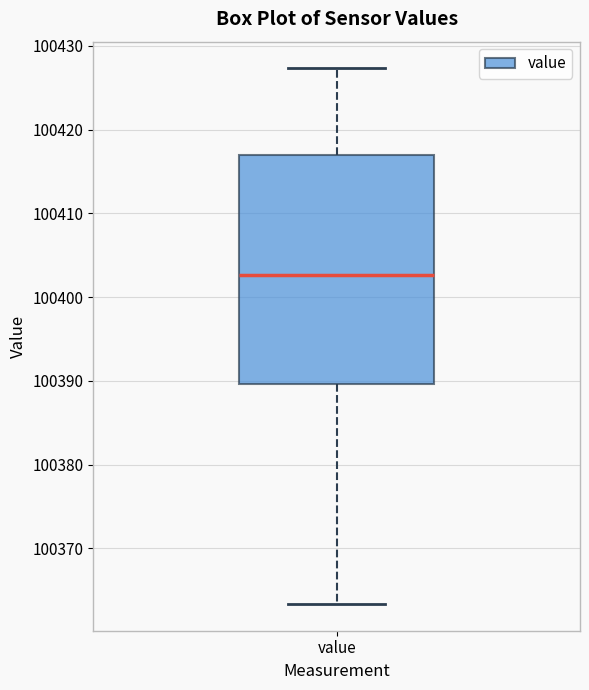

Where is the upper edge of the box for value on the y-axis? The values are not printed on the chart, so give them approximately, as read against the axis.

100417